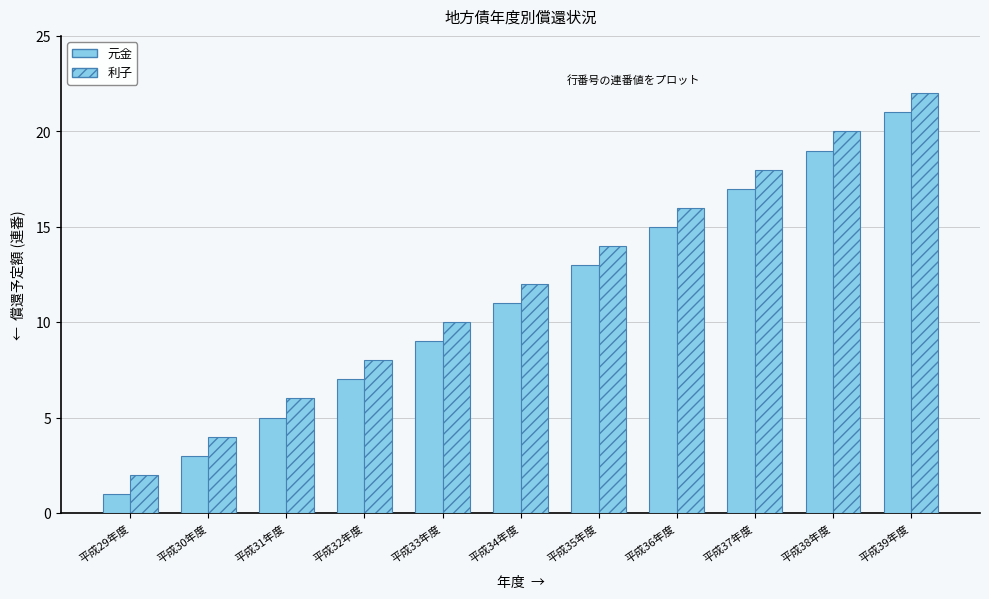

How many groups of bars are there?

11